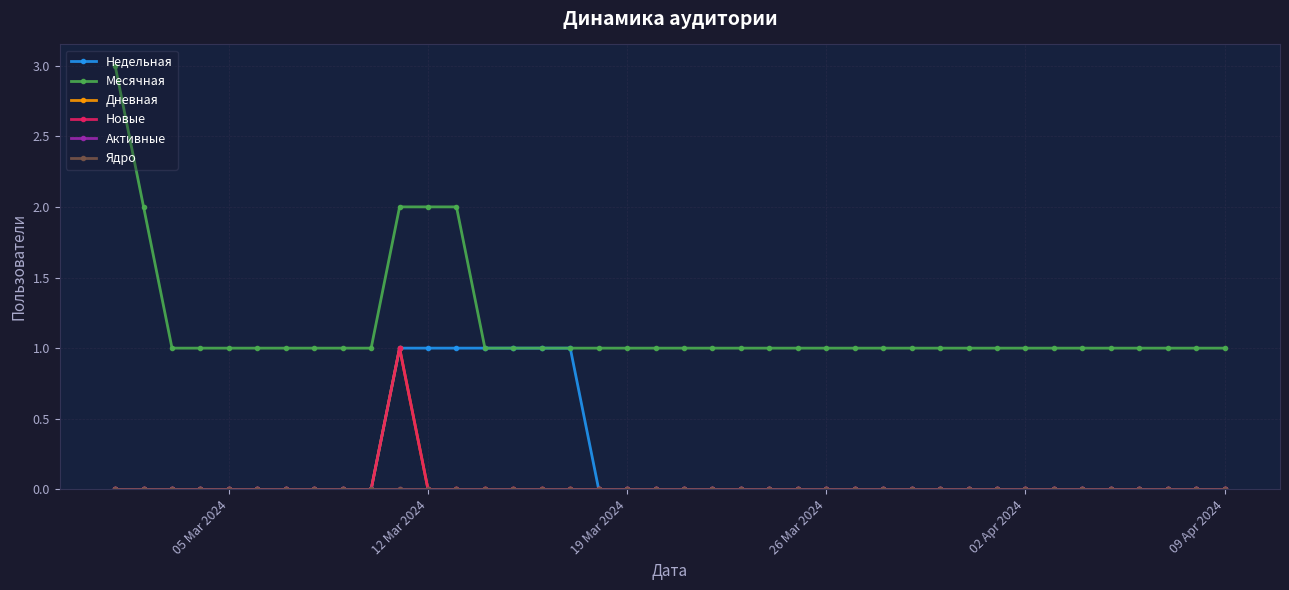

True or false: Новые and Ядро intersect in this chart.

False